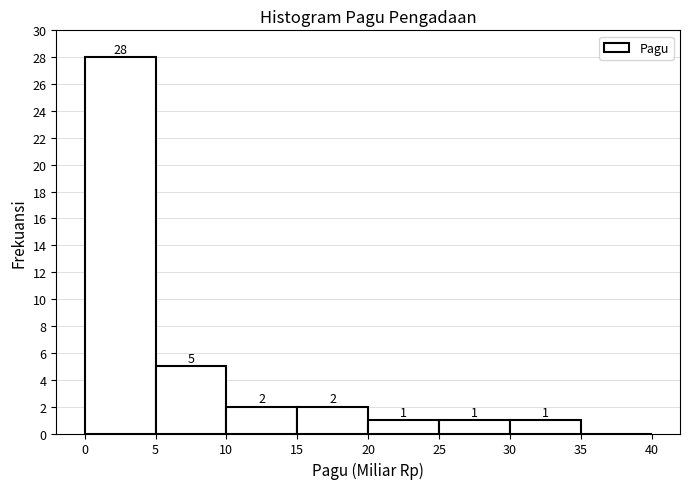

Over which range of the x-axis is the bar tallest?

0 to 5